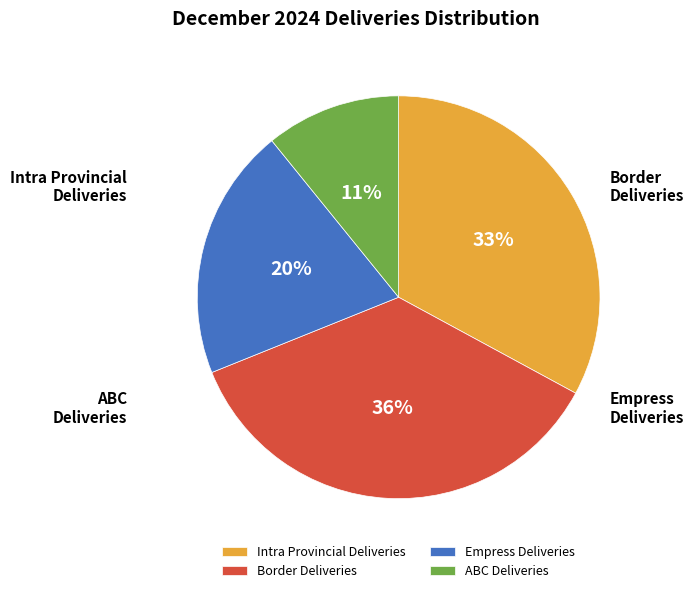

To the nearest percent, what is the difference between the Empress Deliveries and Border Deliveries slice percentages?

16%